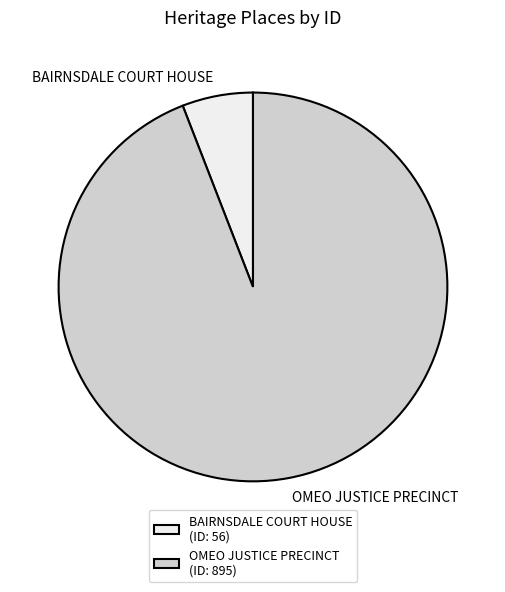

Which has a higher value, OMEO JUSTICE PRECINCT or BAIRNSDALE COURT HOUSE?

OMEO JUSTICE PRECINCT